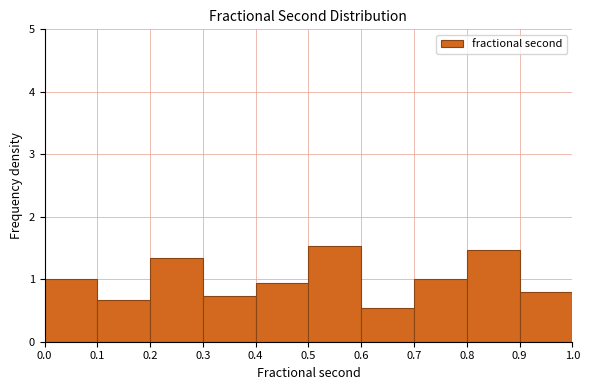

Reading left to right, transcribe this chart: for each bar, give the range it covers on the x-axis and its height. The values are not printed on the chart, so give them approximately, as read against the axis.

0.0 to 0.1: 1.0
0.1 to 0.2: 0.7
0.2 to 0.3: 1.3
0.3 to 0.4: 0.7
0.4 to 0.5: 0.9
0.5 to 0.6: 1.5
0.6 to 0.7: 0.5
0.7 to 0.8: 1.0
0.8 to 0.9: 1.5
0.9 to 1.0: 0.8